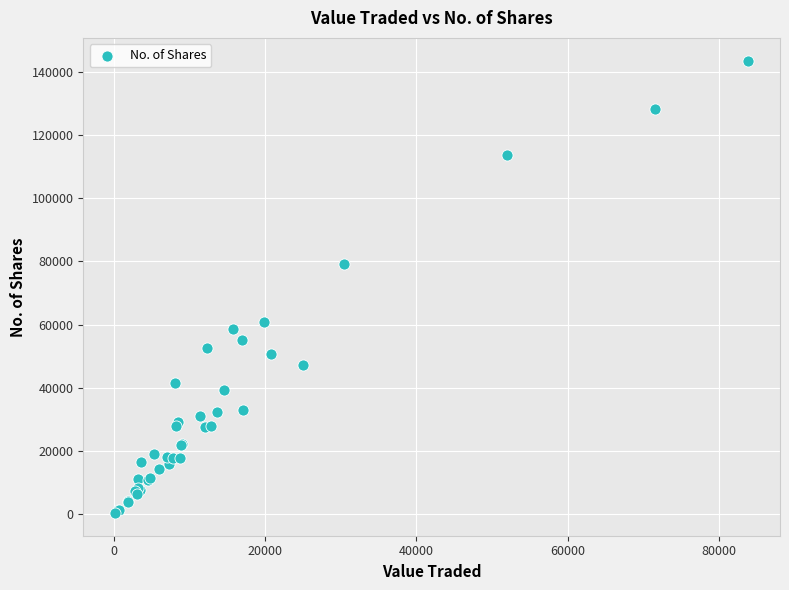

What Y value in the scatter plot is closest to 71978?

79240